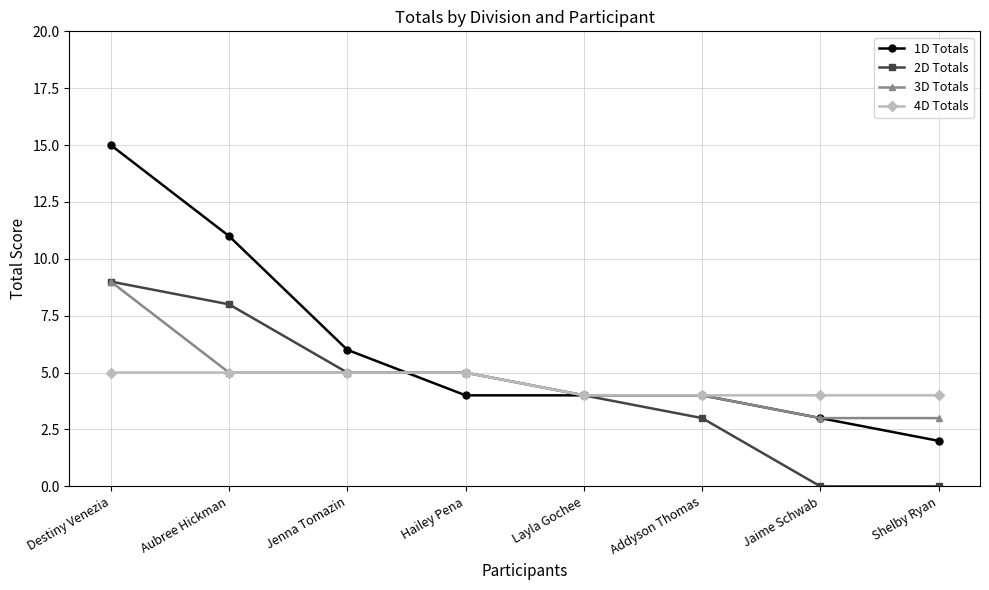

Which series has the widest spread of values?

1D Totals